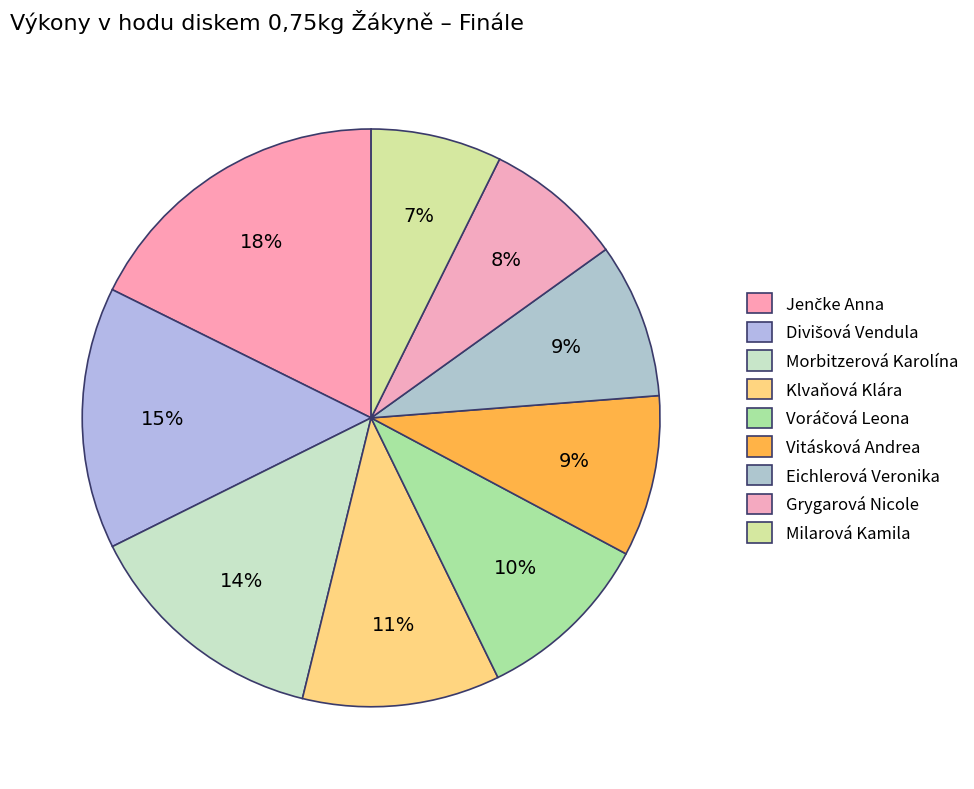

The Milarová Kamila slice represents 7% of the pie. True or false?

True